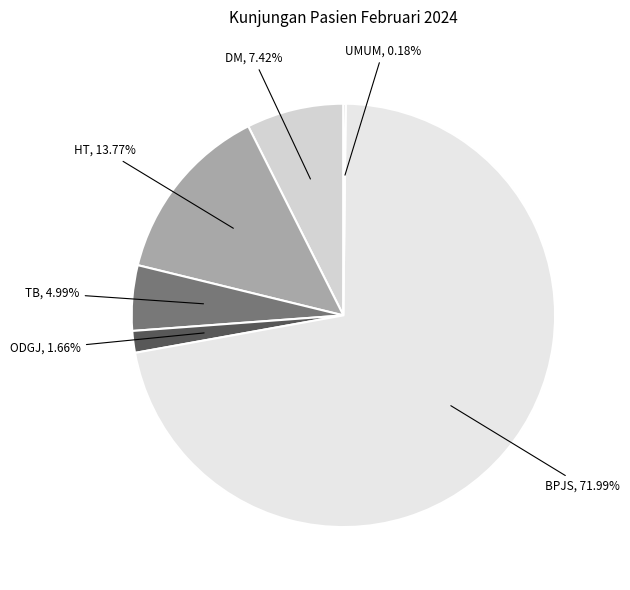

How many slices are in this pie chart?

6